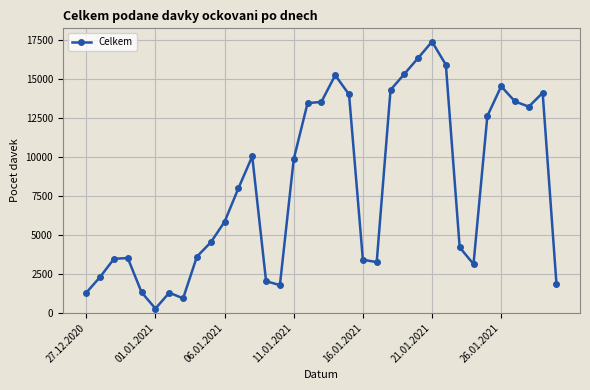

Count the number of categories in the chart.

35